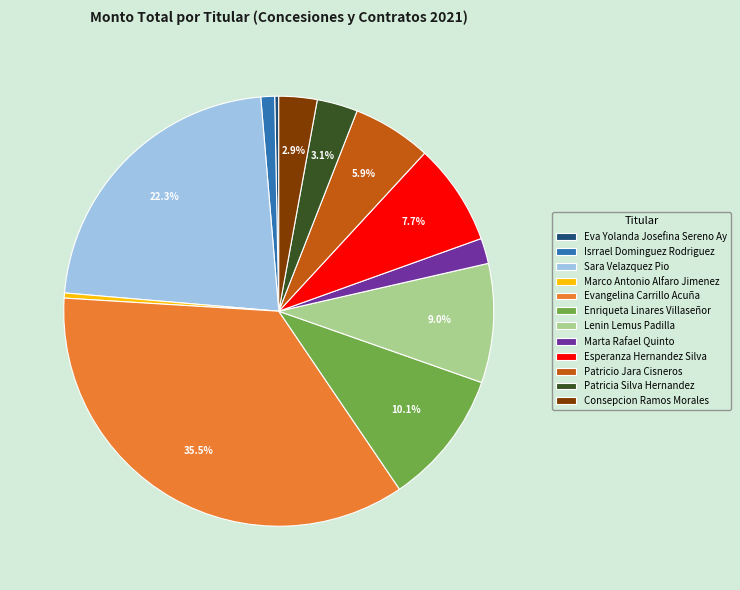

Is Consepcion Ramos Morales the majority of the pie?

No